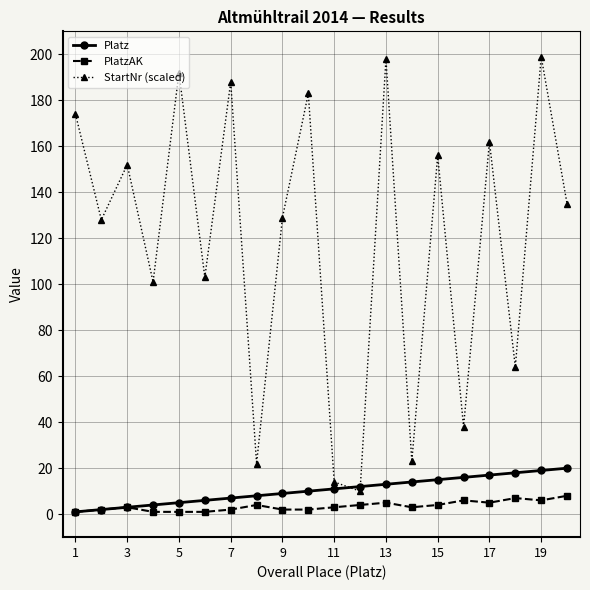

Is this an area chart (filled region under the line)?

No